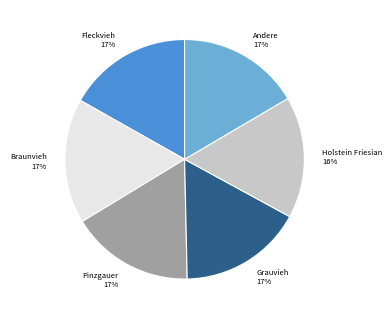

To the nearest percent, what is the average slice percentage?

17%